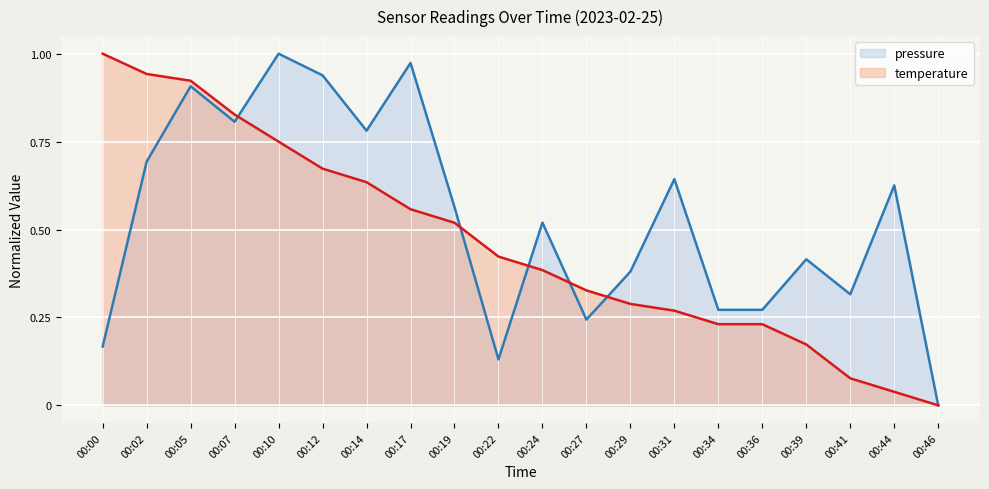

True or false: temperature and pressure cross at least once.

True